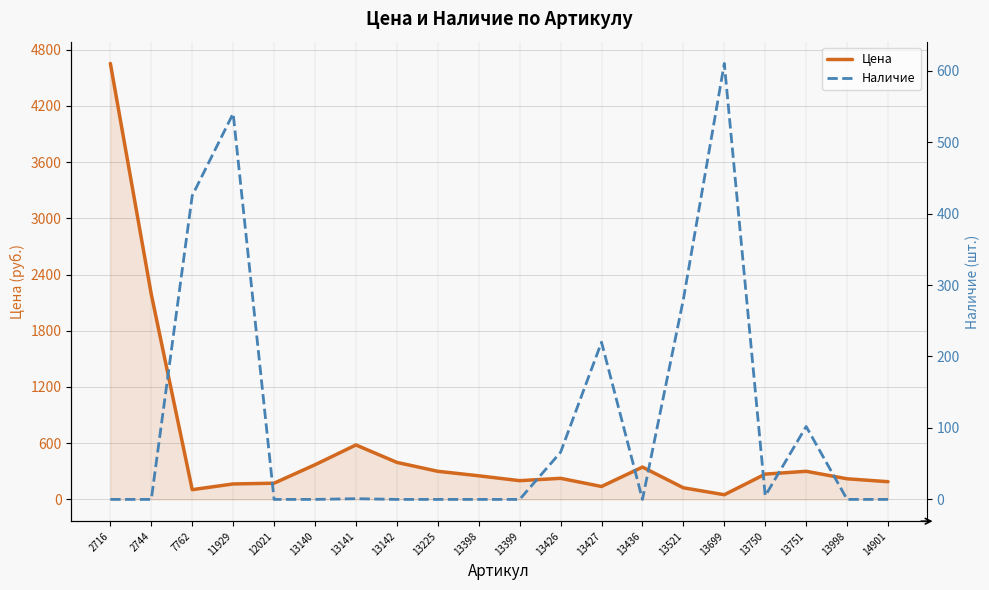

How many times do Наличие and Цена cross each other?

6